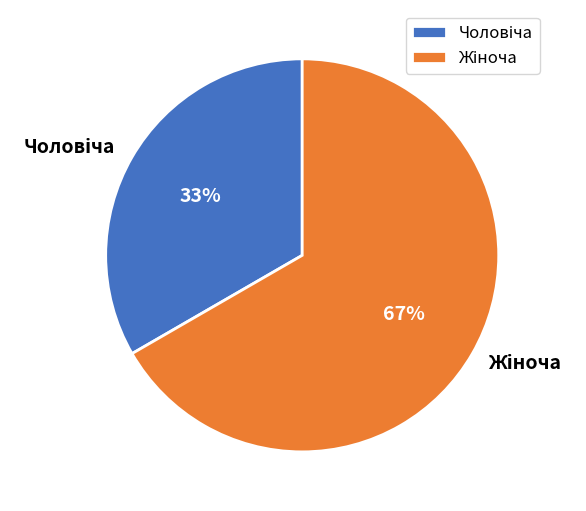

To the nearest percent, what is the average slice percentage?

50%